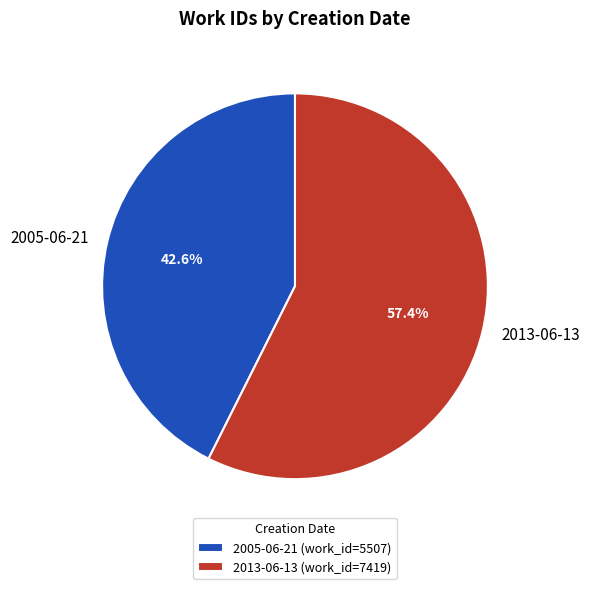

What is the total percentage of 2013-06-13 and 2005-06-21?

100.0%